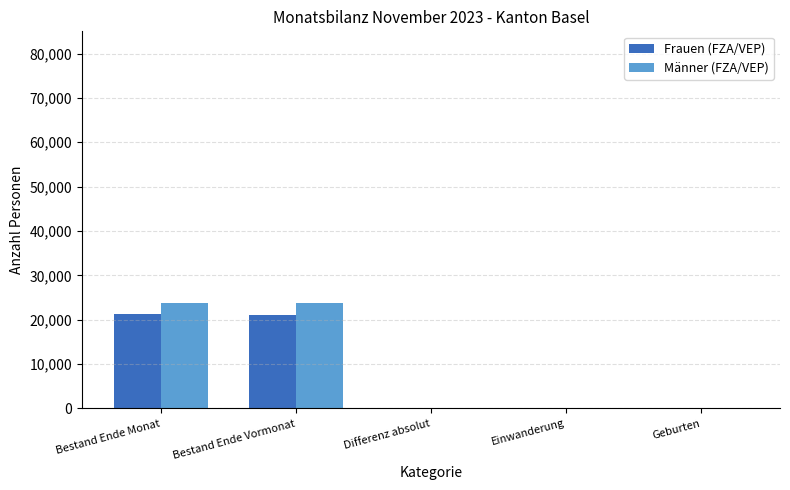

The value of Männer (FZA/VEP) at Bestand Ende Vormonat is 31021. True or false?

False